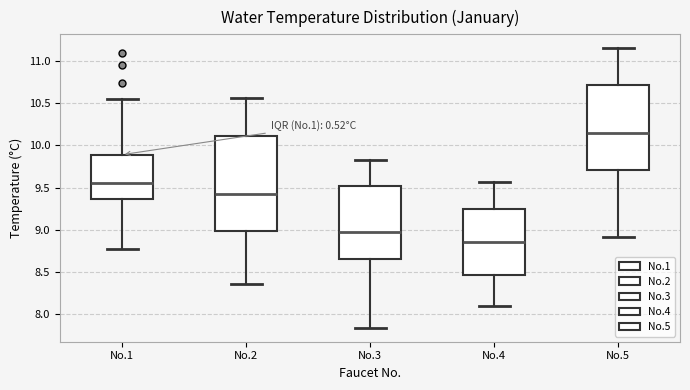

Where does the median line of the box for No.1 sit on the y-axis? The values are not printed on the chart, so give them approximately, as read against the axis.

9.55